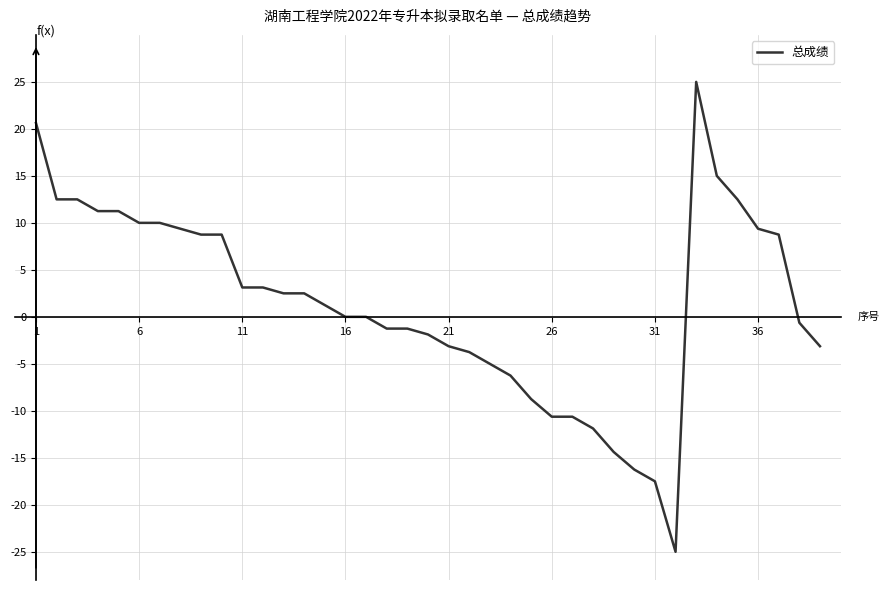

What is the minimum value shown in the chart?

-25.0